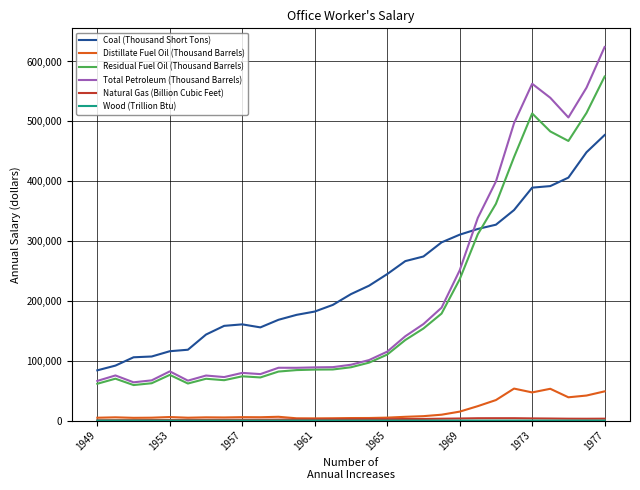

Which series has the largest range (max minus min)?

Total Petroleum (Thousand Barrels)